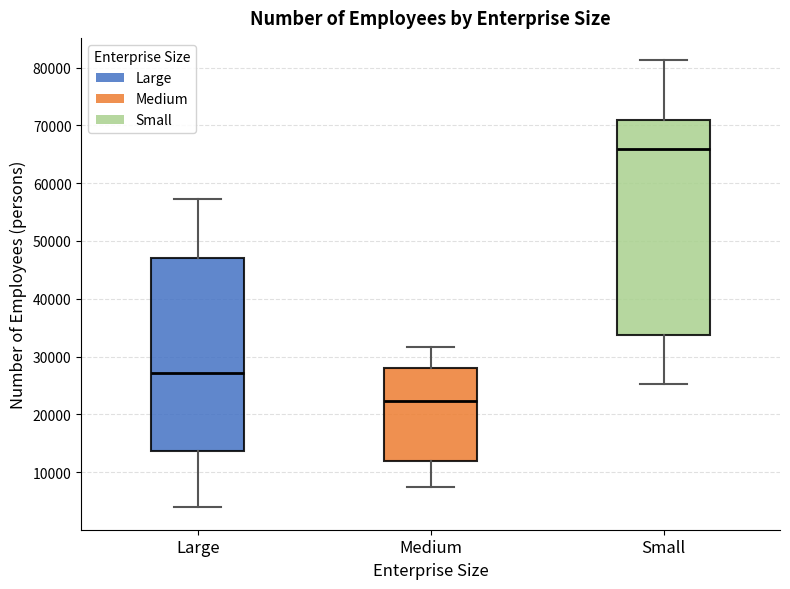

Comparing the boxes themselves (not the whiskers), which one is the tallest?

Small